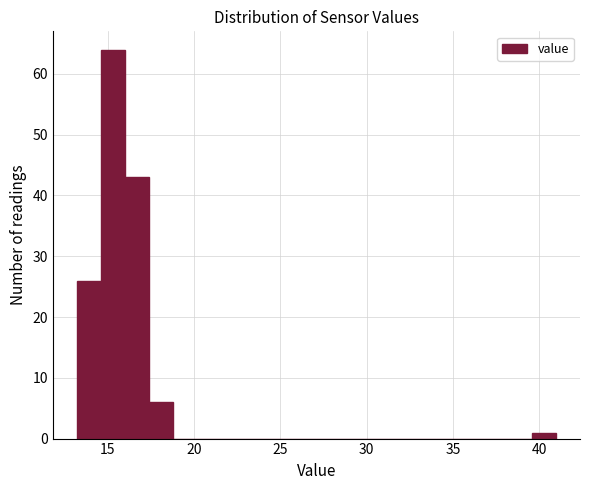

Read against the x-axis, roughly where is the centre of the tallest bar?

15.5